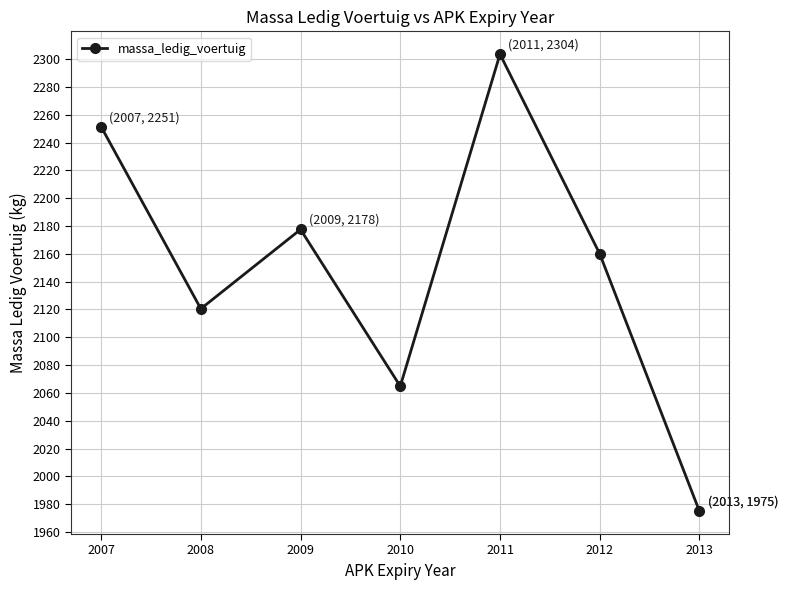

How many categories are shown in the chart?

7